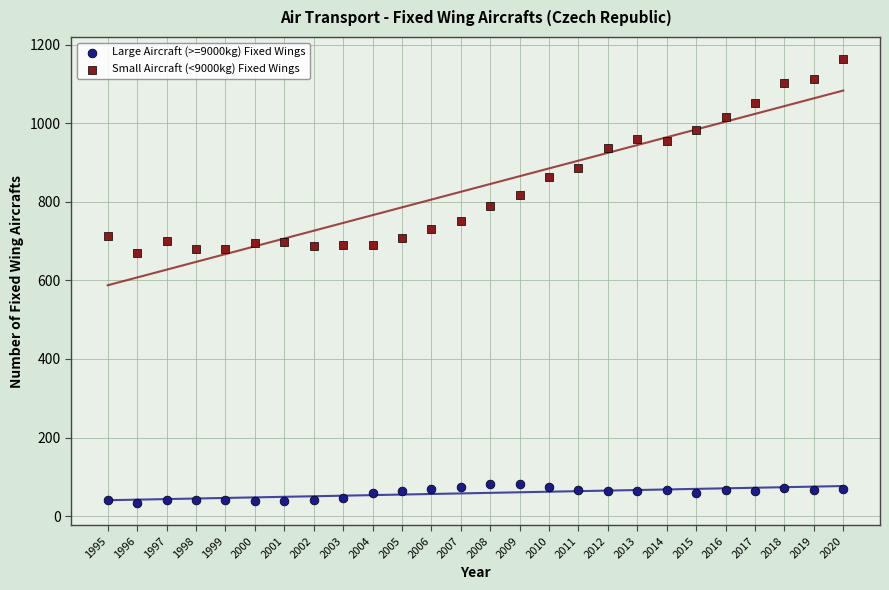

Across all data points, what is the range of X values (max minus min)?

25